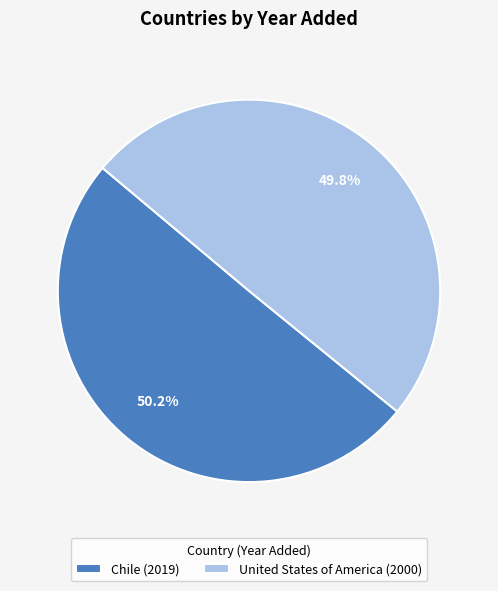

Does any single category account for the majority?

Yes